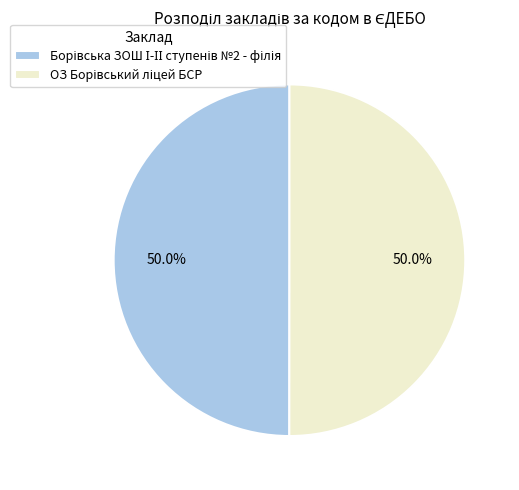

How many slices are in this pie chart?

2